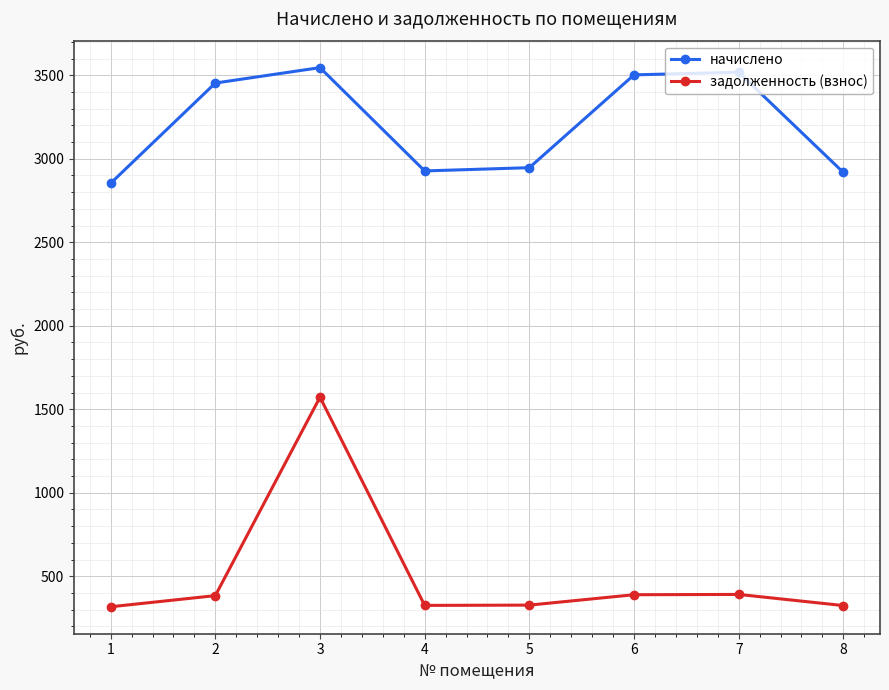

What is the value of the начислено point at the 7th from the left?

3518.2